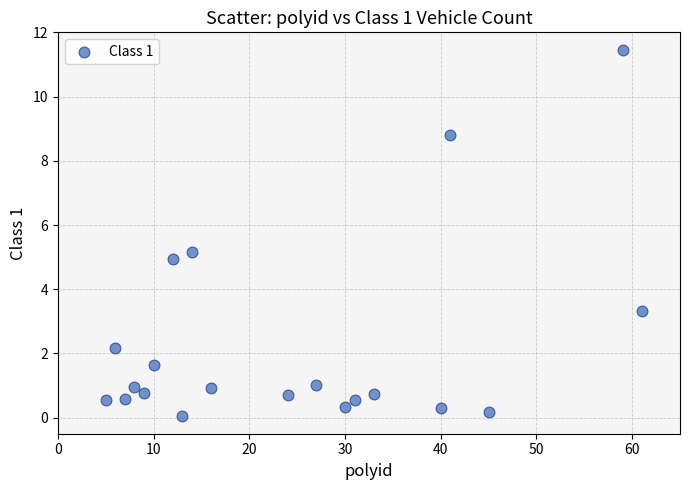

What is the range of X values (max minus min)?

56.0